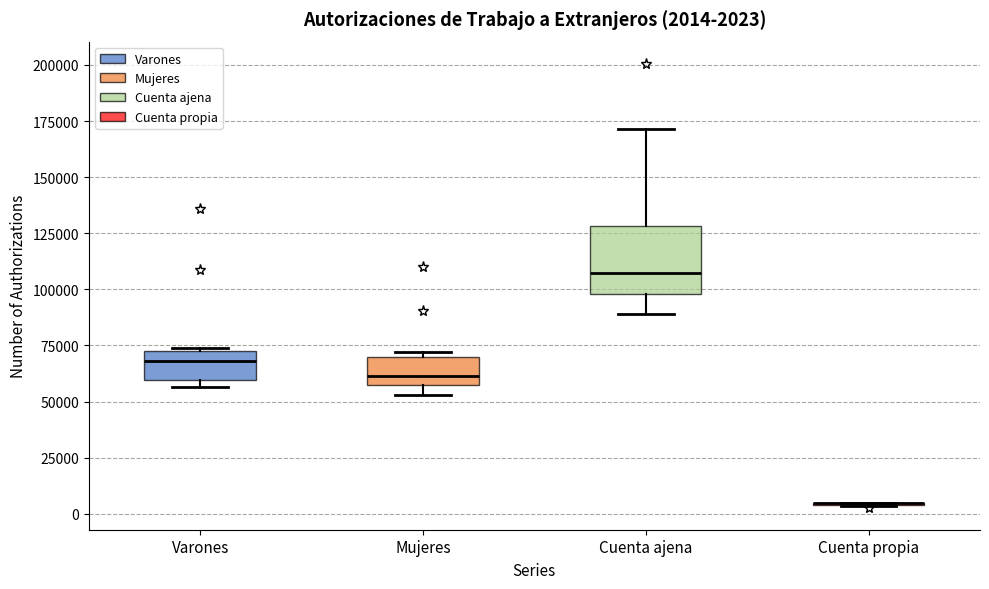

Comparing the boxes themselves (not the whiskers), which one is the tallest?

Cuenta ajena